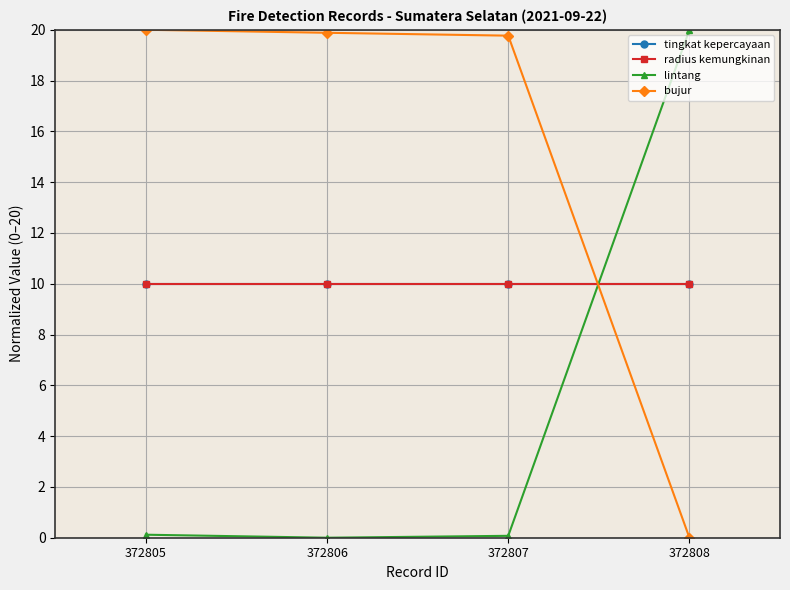

Is this an area chart (filled region under the line)?

No